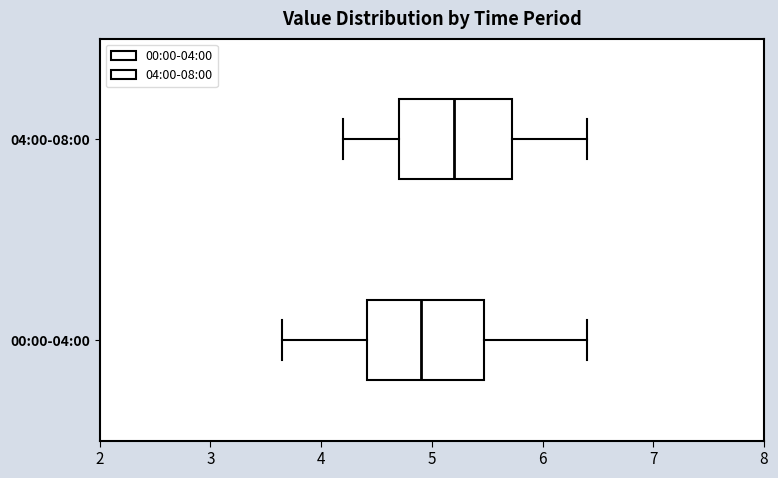

Reading bottom to top, read every box against the x-axis: the position of its median line, the range the box covers, and the ends of its whiskers. The values are not printed on the chart, so give them approximately, as read against the axis.

00:00-04:00: median 4.9, box 4.4 to 5.5, whiskers 3.7 to 6.4
04:00-08:00: median 5.2, box 4.7 to 5.7, whiskers 4.2 to 6.4